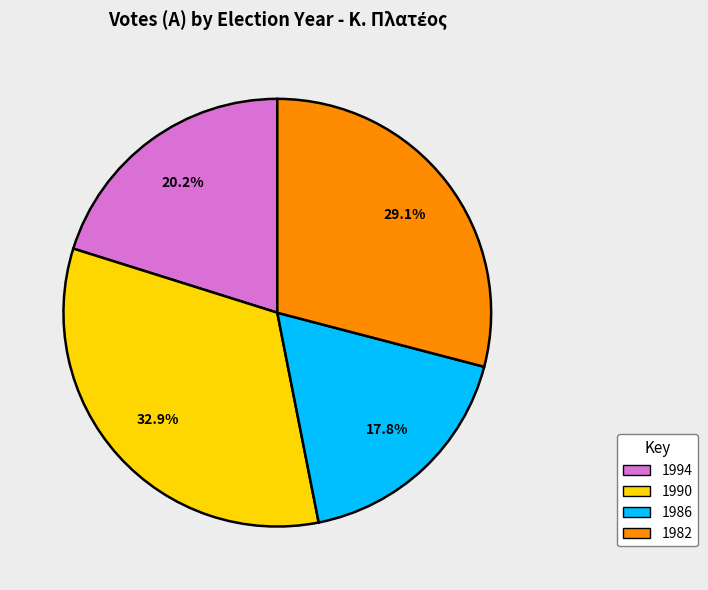

To the nearest percent, what portion does 1994 represent?

20%